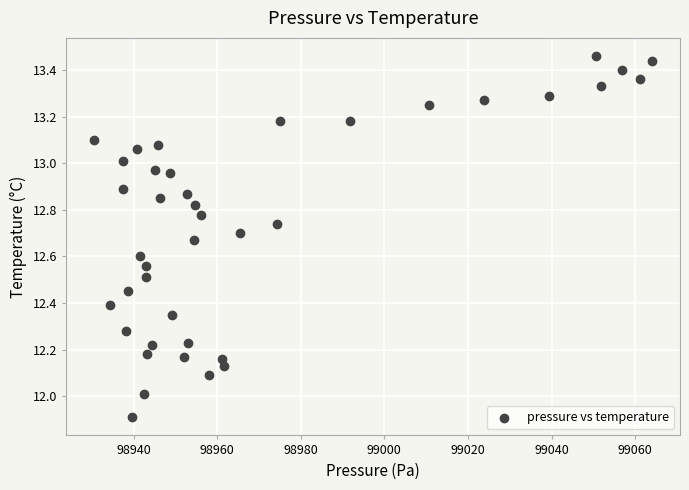

What is the range of X values (max minus min)?

133.5